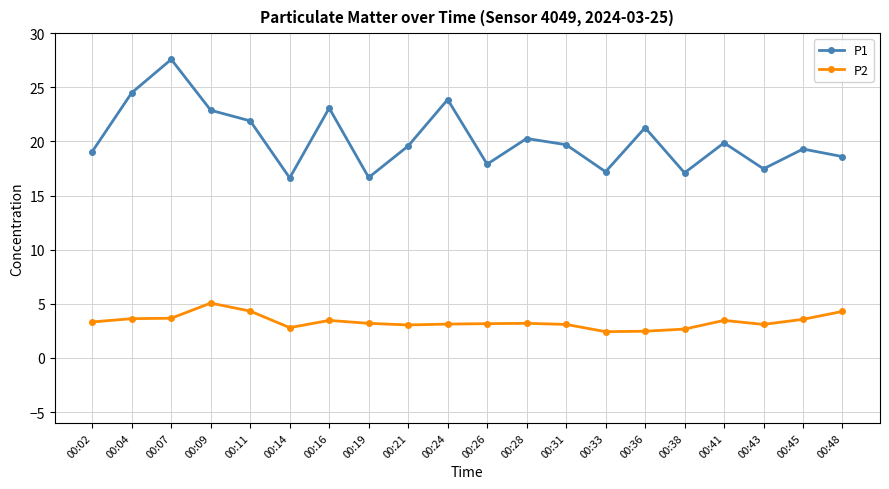

At 00:28, list the series in order from largest to smallest.

P1, P2